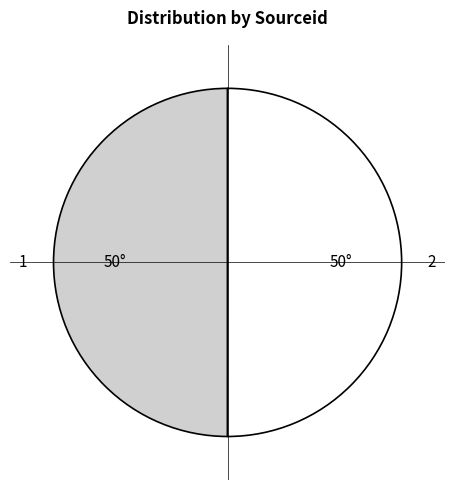

Is it true that 2 is 42% of the pie?

False